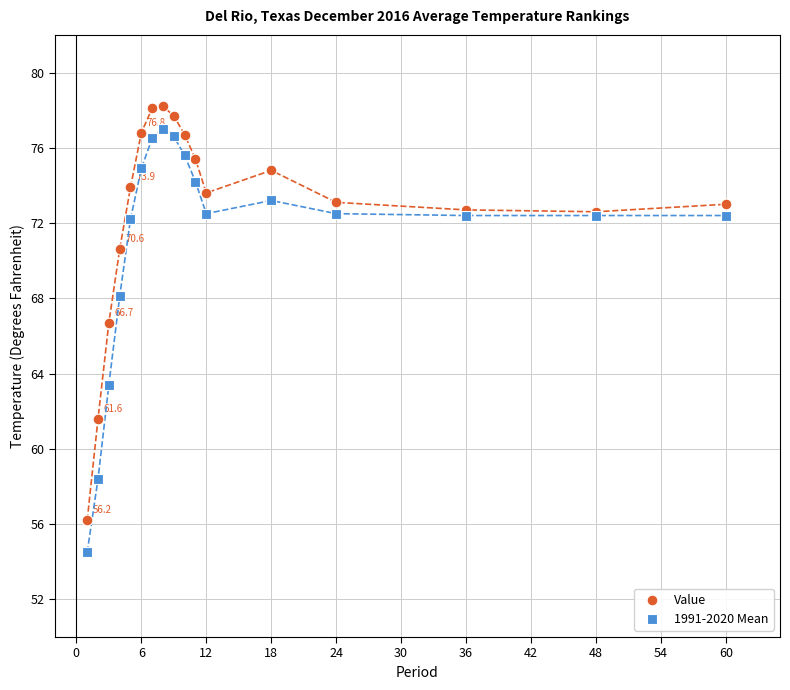

Across all series, what Y value is closest to 66?

66.7